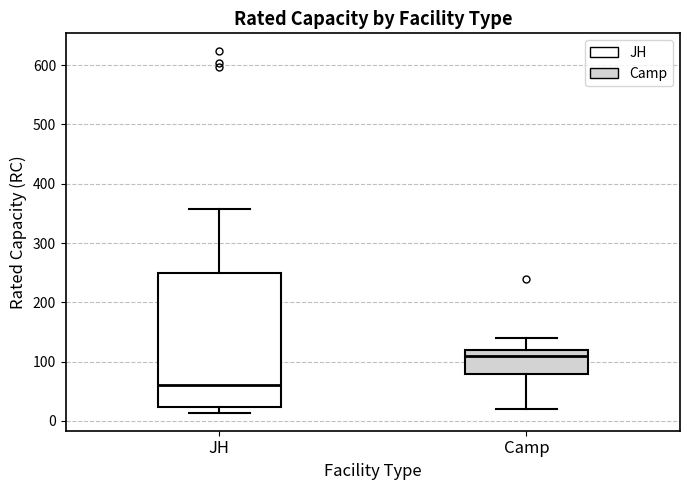

Where does the lower whisker of the box for Camp end on the y-axis? The values are not printed on the chart, so give them approximately, as read against the axis.

20